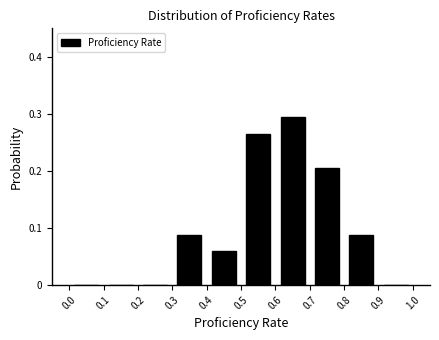

Over which range of the x-axis is the bar tallest?

0.6 to 0.7